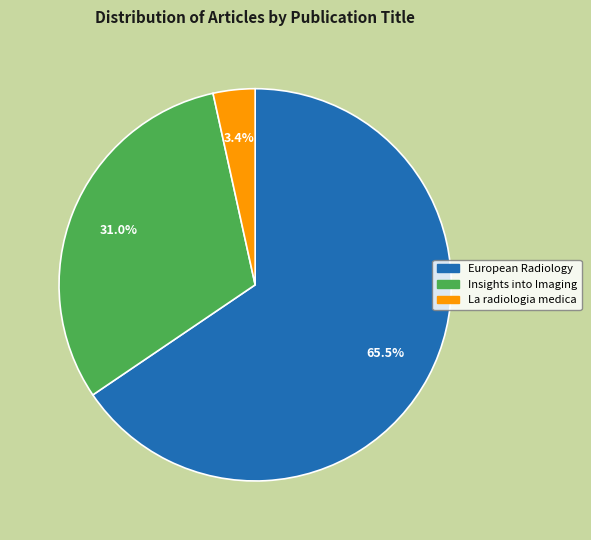

Which category has the biggest portion of the pie?

European Radiology